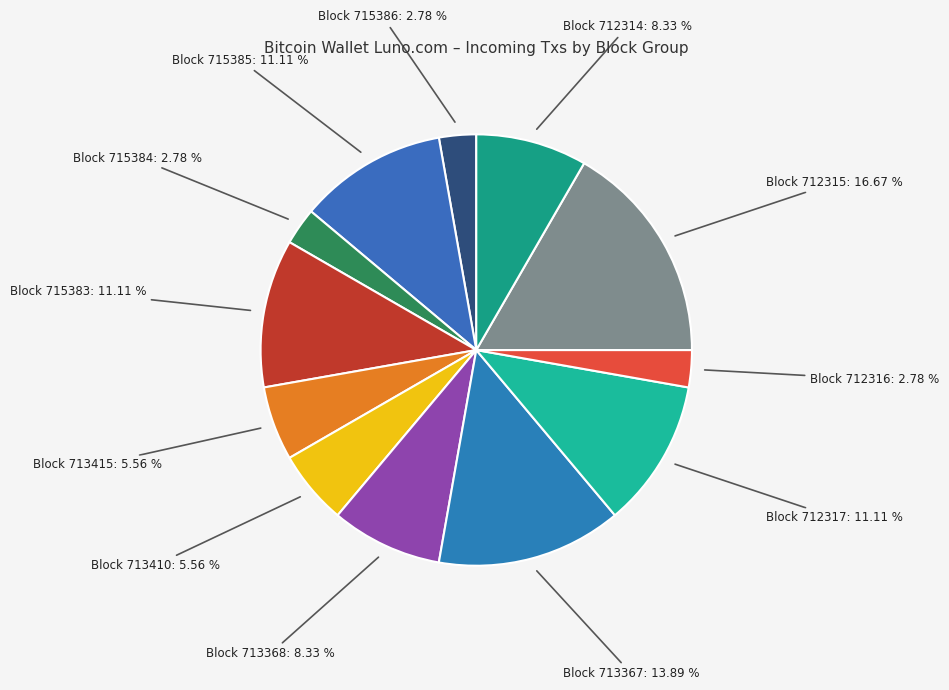

Do Block 715384 and Block 713410 together represent more than half of the pie?

No